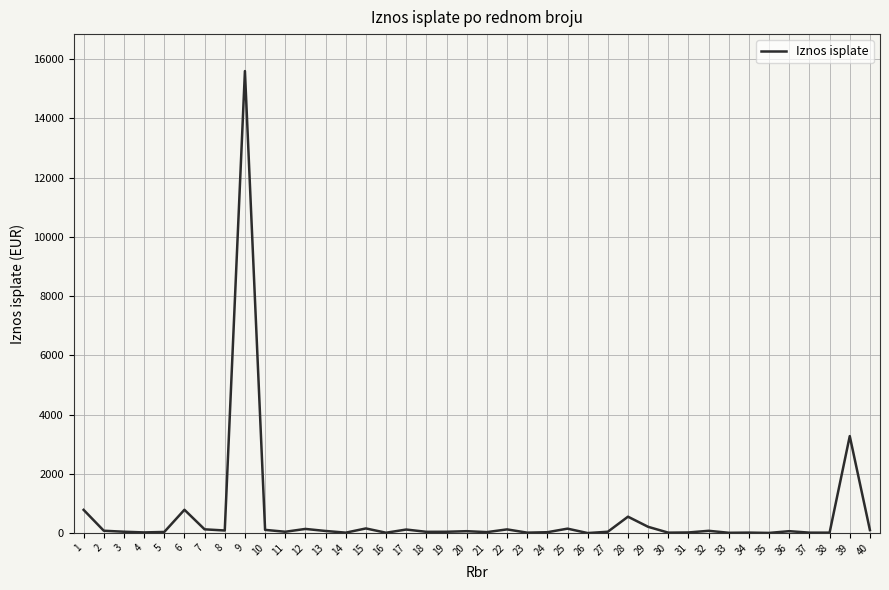

Approximately how many times larger is the value at 39 compared to 15?

20.9